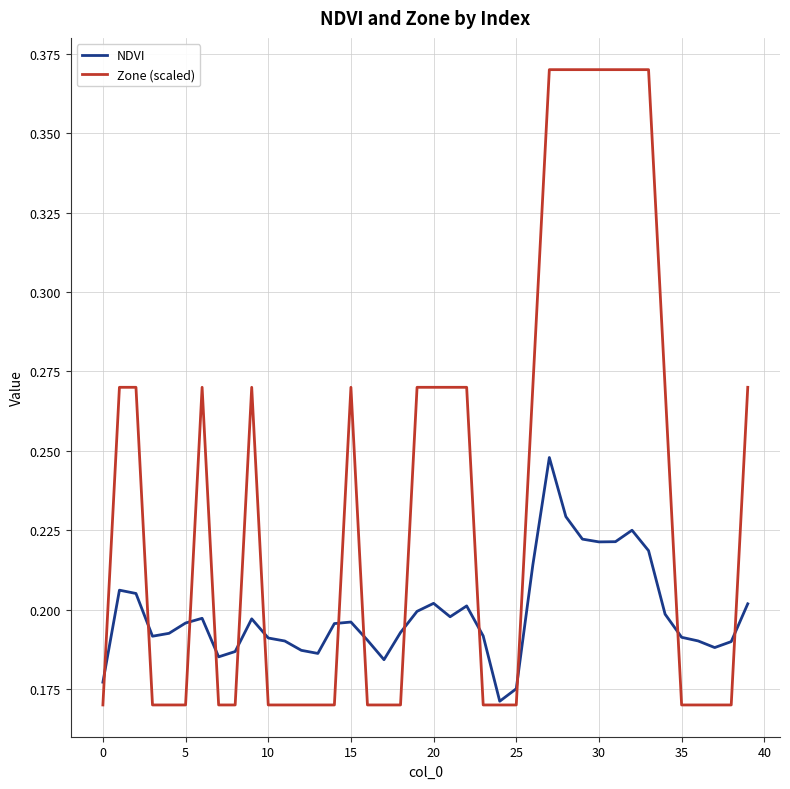

Which series has the largest range (max minus min)?

Zone (scaled)